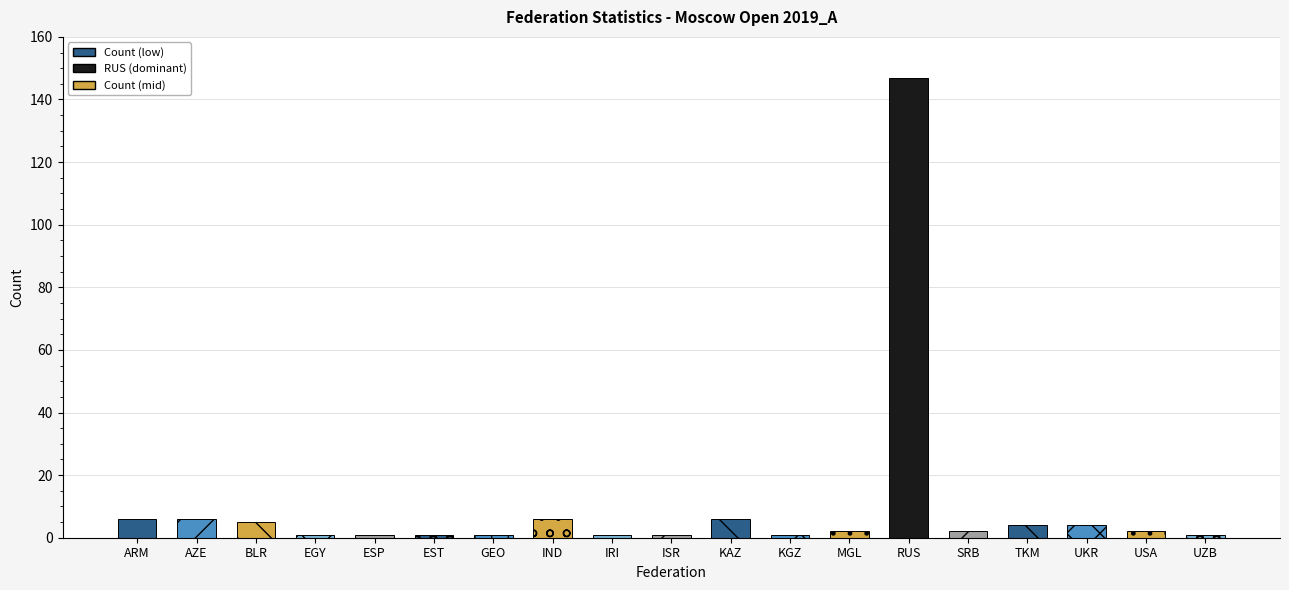

What is the difference between the values at EGY and AZE?

5